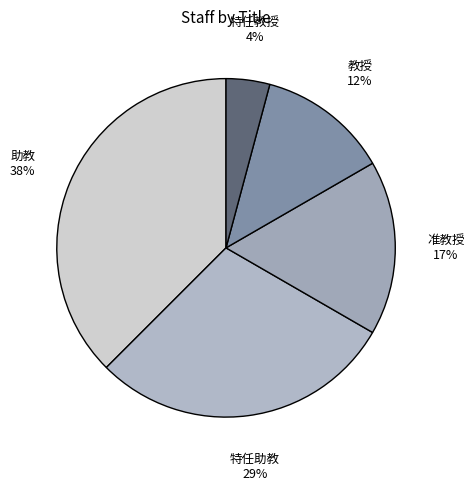

Rank the categories by value from highest to lowest.

助教, 特任助教, 准教授, 教授, 特任教授